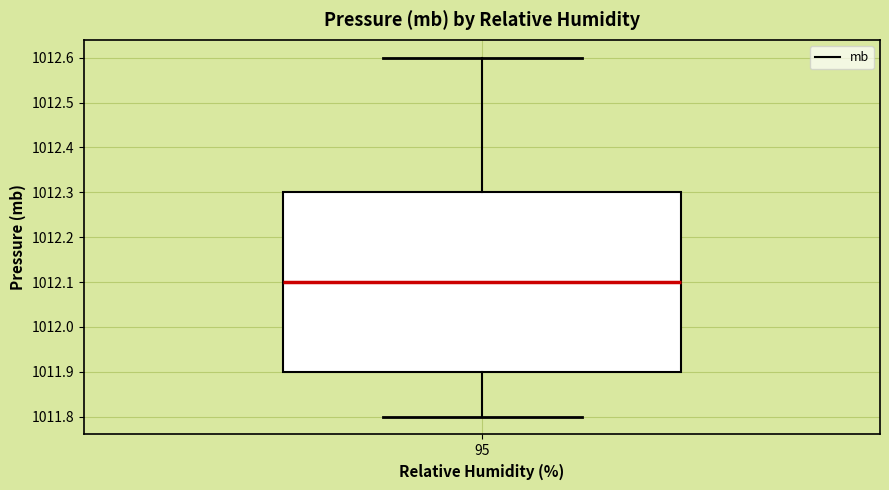

Read this box plot against the y-axis: the position of the median line, the range covered by the box, and the ends of both whiskers. The values are not printed on the chart, so give them approximately, as read against the axis.

median 1012.1, box 1011.9 to 1012.3, whiskers 1011.8 to 1012.6